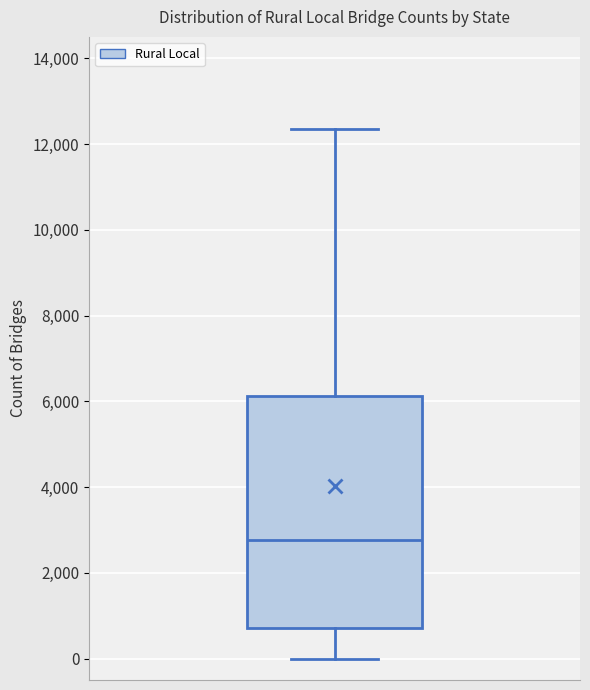

Transcribe this box plot: give where the median line is, the range the box spans, and where the two whiskers end, as read against the y-axis. The values are not printed on the chart, so give them approximately, as read against the axis.

median 2800, box 800 to 6200, whiskers 0 to 12400